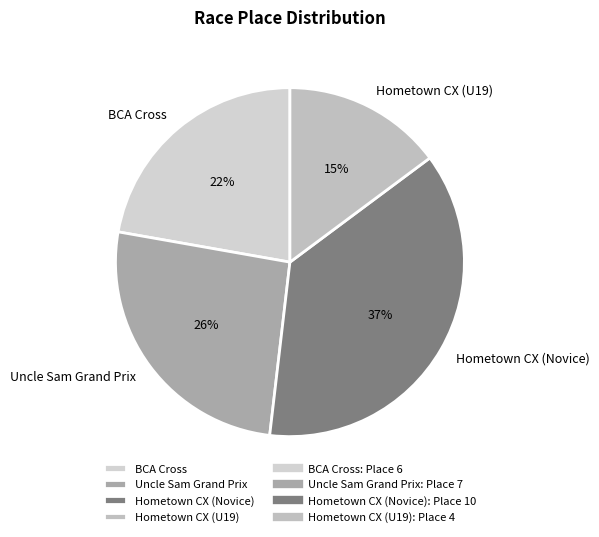

Rank the categories by value from lowest to highest.

Hometown CX (U19), BCA Cross, Uncle Sam Grand Prix, Hometown CX (Novice)